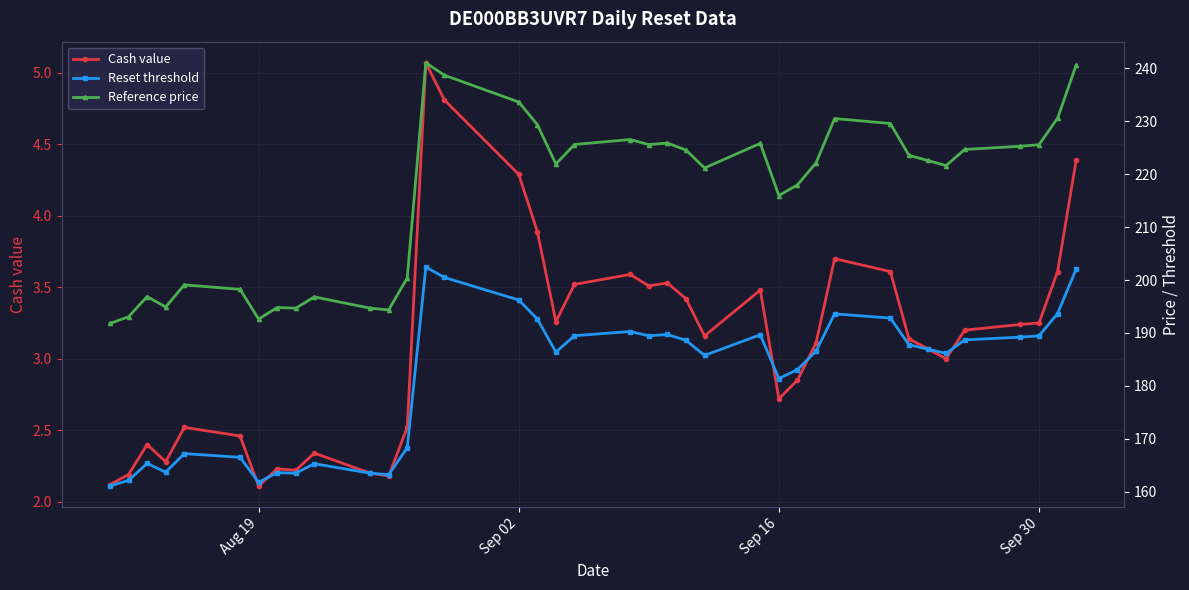

Reading left to right, transcribe all the data shown in this chart.

Cash value: 2.1	2.2	2.4	2.3	2.5	2.5	2.1	2.2	2.2	2.3	2.2	2.2	2.5	5.1	4.8	4.3	3.9	3.3	3.5	3.6	3.5	3.5	3.4	3.2	3.5	2.7	2.9	3.1	3.7	3.6	3.1	3.1	3.0	3.2	3.2	3.2	3.6	4.4
Reset threshold: 161.1	162.2	165.4	163.7	167.2	166.5	161.8	163.6	163.5	165.3	163.5	163.3	168.3	202.4	200.5	196.2	192.6	186.4	189.5	190.3	189.5	189.7	188.6	185.8	189.7	181.4	183.1	186.6	193.6	192.8	187.8	187.0	186.1	188.7	189.2	189.5	193.7	202.1
Reference price: 191.8	193.1	196.9	194.9	199.1	198.2	192.6	194.8	194.7	196.8	194.7	194.3	200.4	241.0	238.7	233.6	229.3	221.9	225.6	226.5	225.6	225.8	224.5	221.2	225.8	215.9	218.0	222.1	230.5	229.5	223.5	222.6	221.6	224.6	225.2	225.6	230.6	240.5